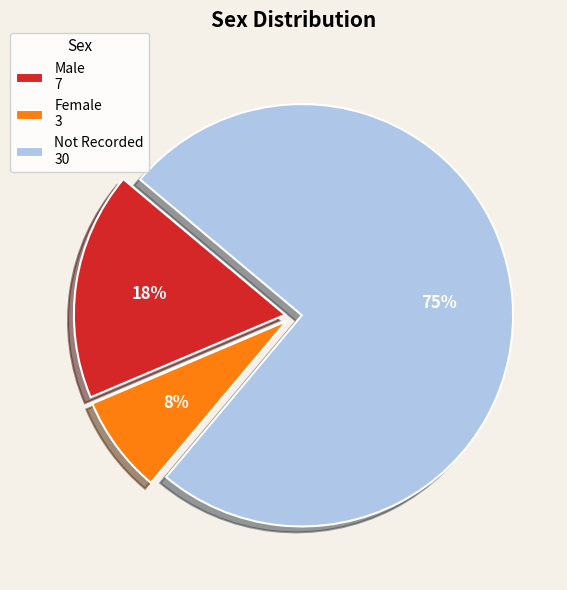

Which category has the smallest portion of the pie?

Female 3